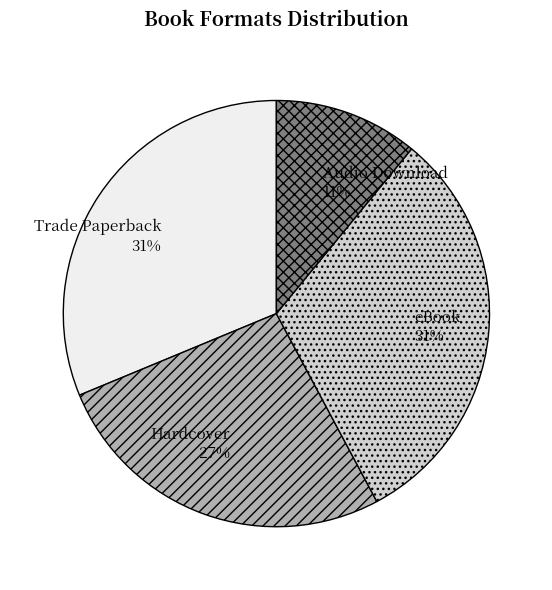

What is the smallest slice in the pie chart?

Audio Download